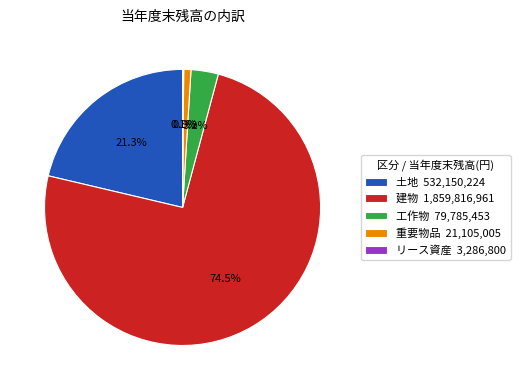

Between 建物 1,859,816,961 and 土地 532,150,224, which is larger?

建物 1,859,816,961